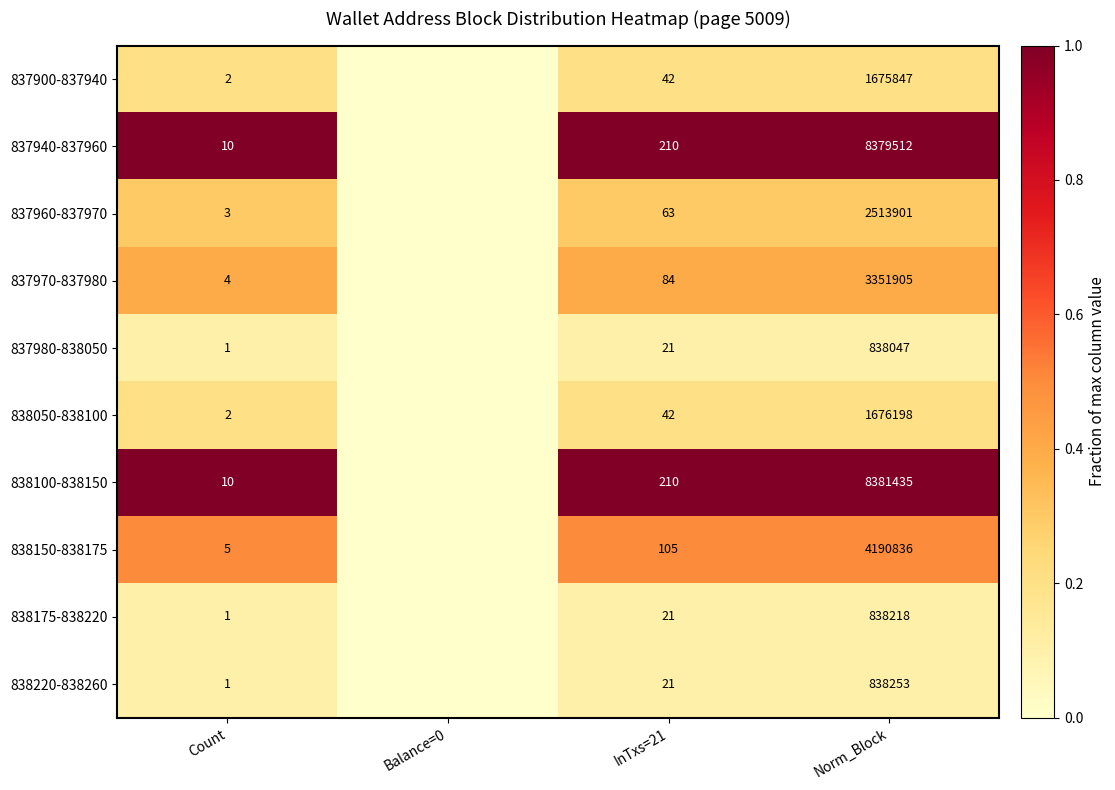

Is the value of 837980-838050 at Norm_Block greater than the value of 838150-838175 at Count?

Yes